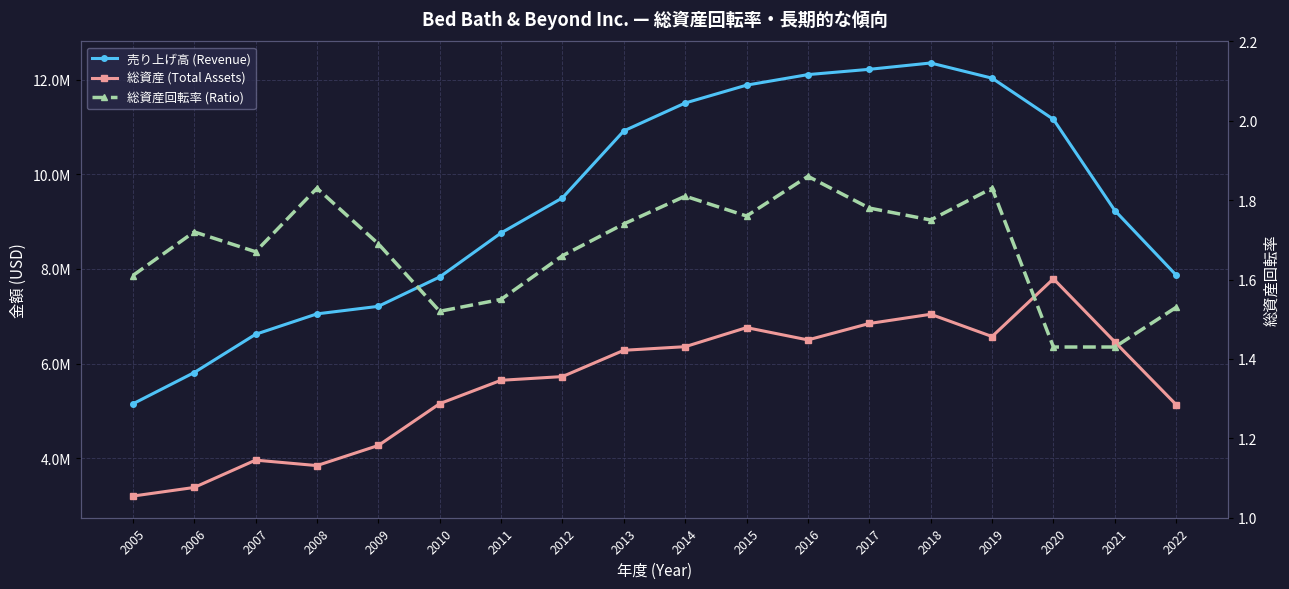

The value of 総資産回転率 (Ratio) at 2005 is 0.6. True or false?

False